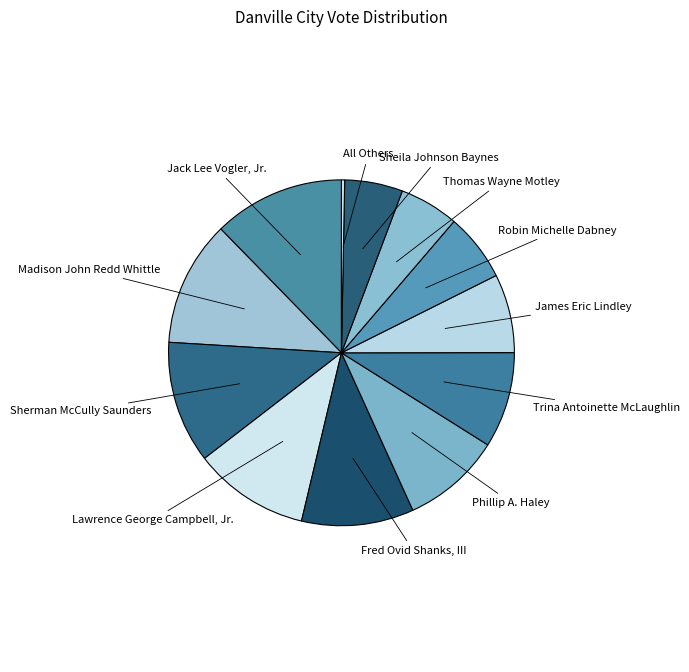

Between Robin Michelle Dabney and Jack Lee Vogler, Jr., which is larger?

Jack Lee Vogler, Jr.